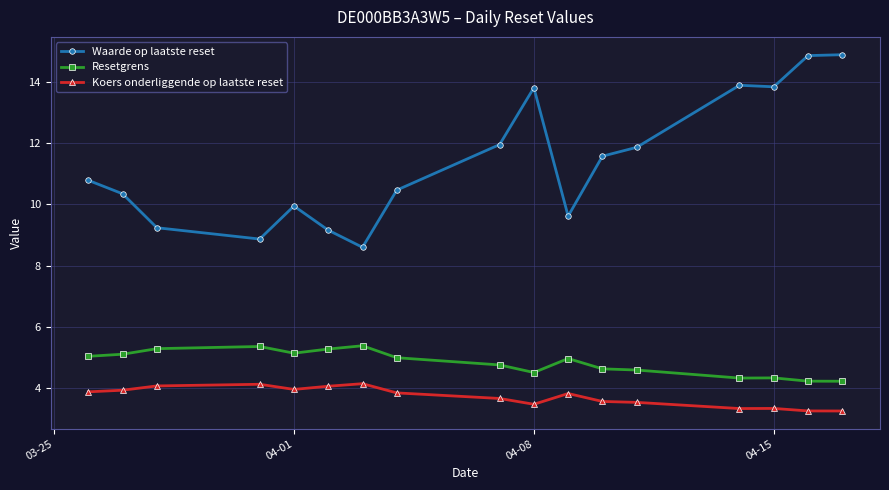

Which series has the largest range (max minus min)?

Waarde op laatste reset